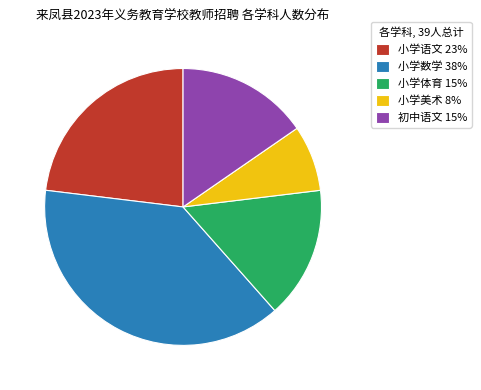

The 小学语文 slice represents 11% of the pie. True or false?

False